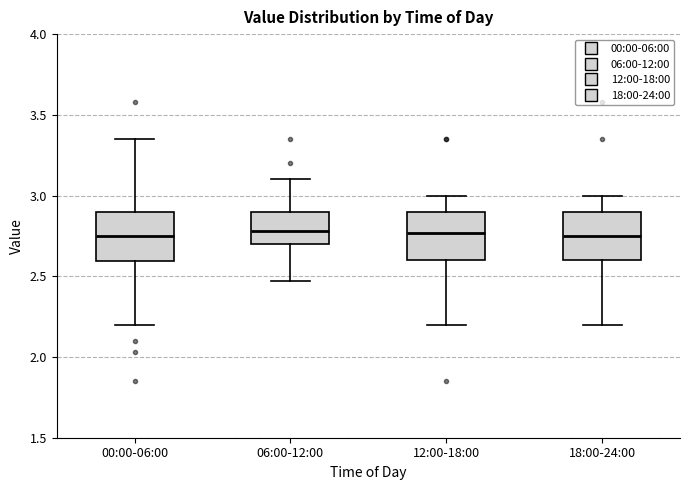

Where does the median line of the box for 06:00-12:00 sit on the y-axis? The values are not printed on the chart, so give them approximately, as read against the axis.

2.80